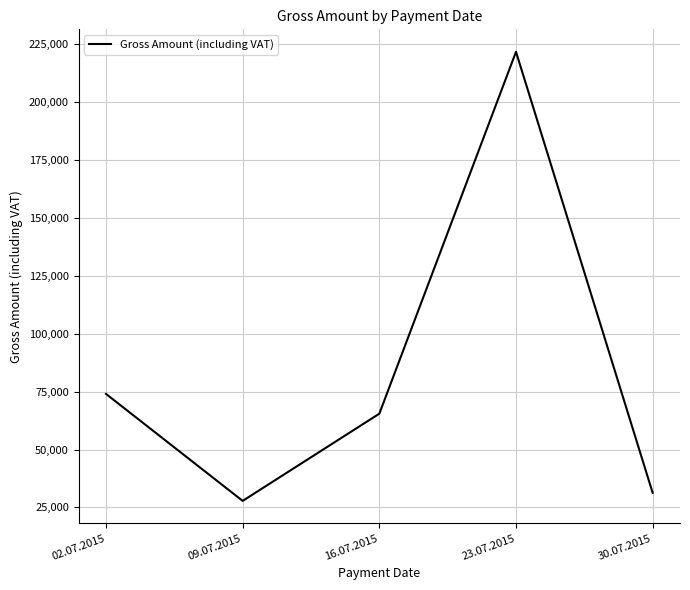

What is the maximum value shown in the chart?

221654.5